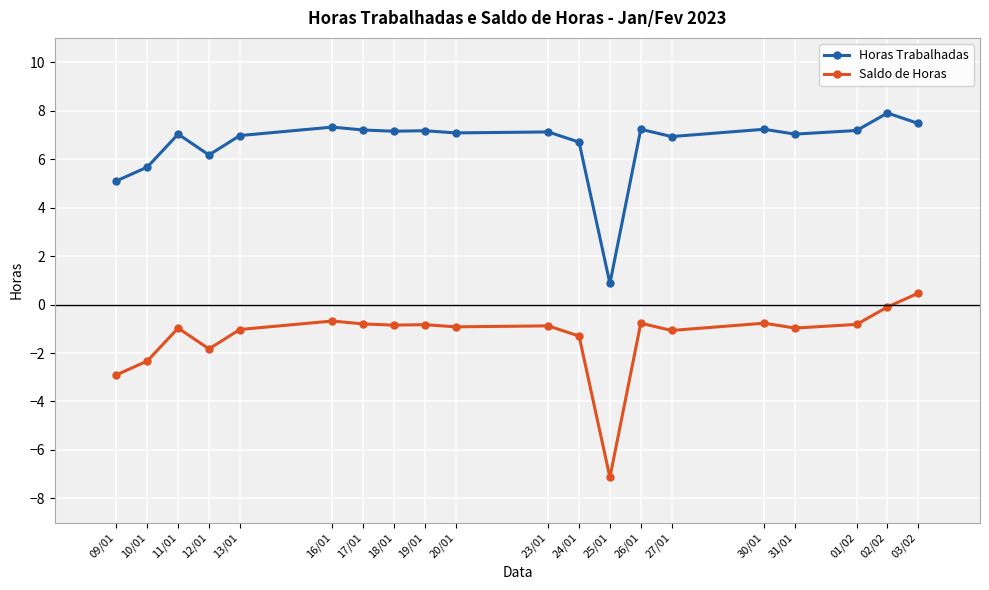

What is the difference between the maximum and minimum values in the Saldo de Horas series?

7.6